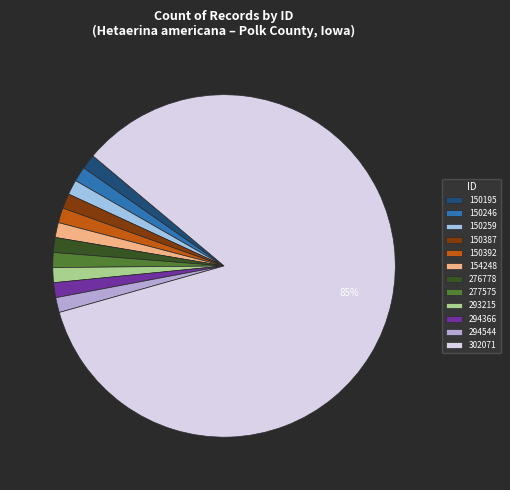

How many segments does this pie chart have?

12